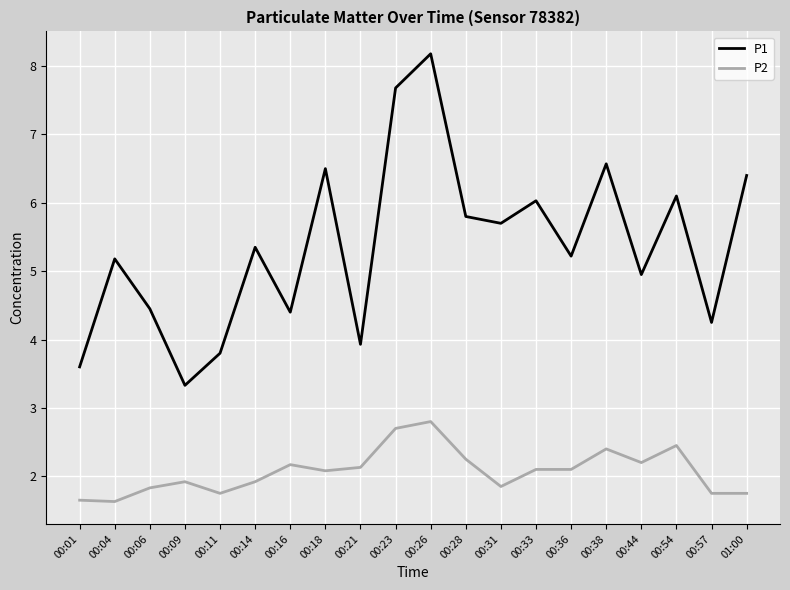

At which label does P2 first exceed 2?

00:16